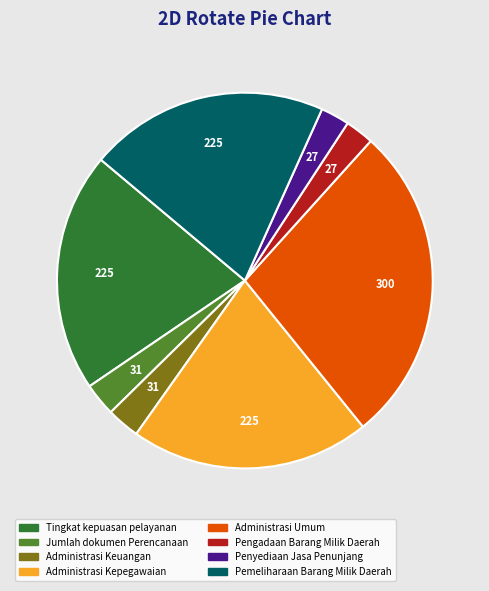

Count the number of slices in the pie.

8